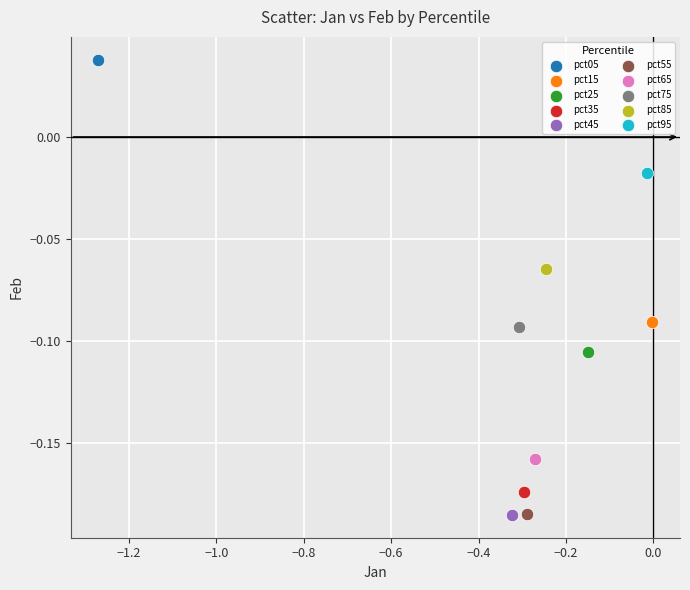

What are all the series names shown in the legend?

pct05, pct15, pct25, pct35, pct45, pct55, pct65, pct75, pct85, pct95